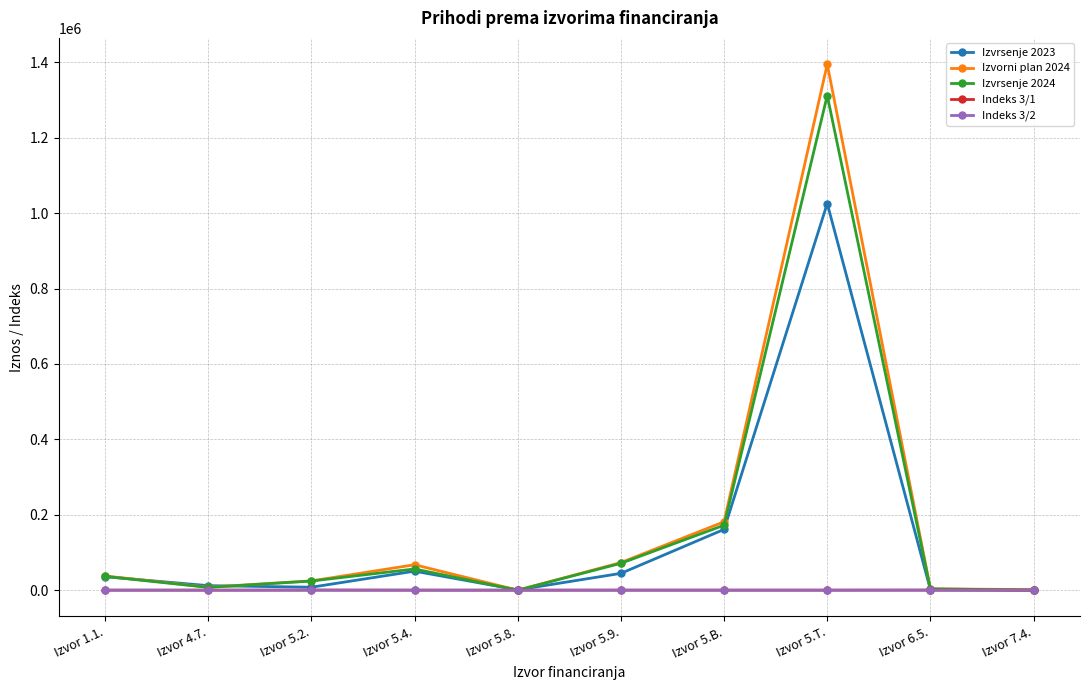

Which series changed the most between Izvor 5.2. and Izvor 5.B.?

Izvorni plan 2024